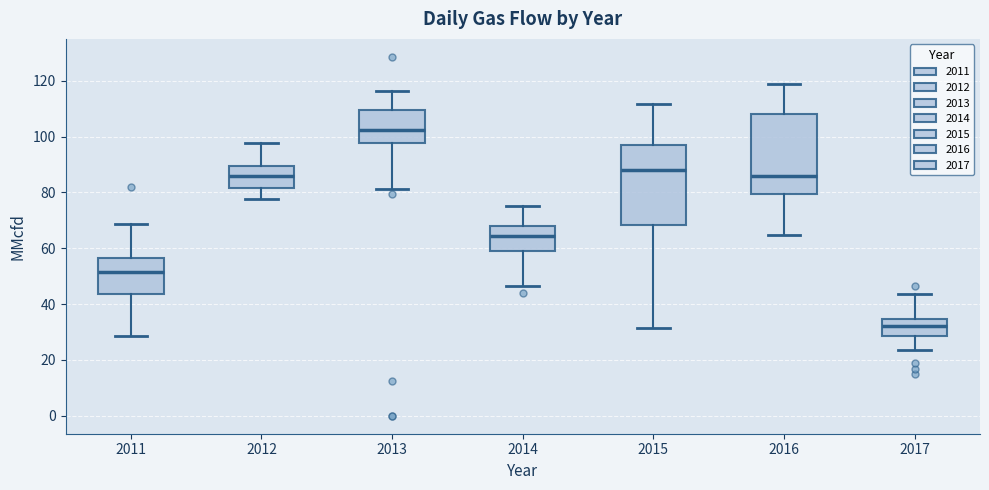

Reading left to right, transcribe this box plot: for each box, give where its median line is, the range the box spans, and where its two whiskers end, as read against the y-axis. The values are not printed on the chart, so give them approximately, as read against the axis.

2011: median 52, box 44 to 56, whiskers 28 to 68
2012: median 86, box 82 to 90, whiskers 78 to 98
2013: median 102, box 98 to 110, whiskers 82 to 116
2014: median 64, box 60 to 68, whiskers 46 to 76
2015: median 88, box 68 to 96, whiskers 32 to 112
2016: median 86, box 80 to 108, whiskers 64 to 118
2017: median 32, box 28 to 34, whiskers 24 to 44